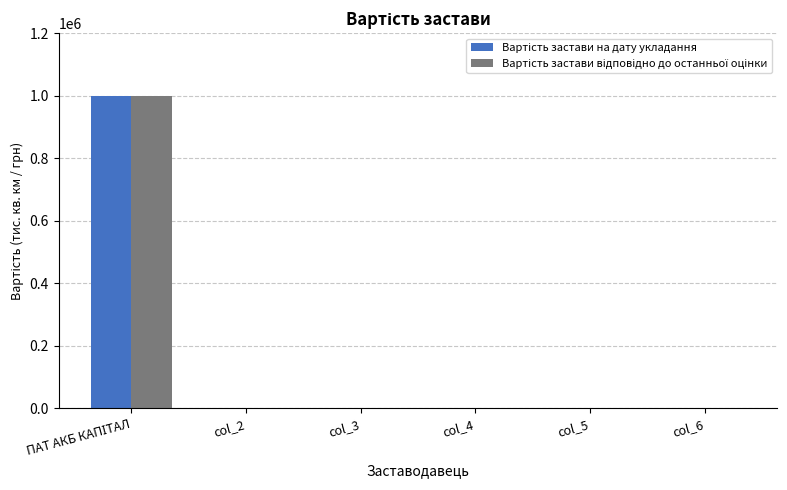

Count the number of data series in this chart.

2